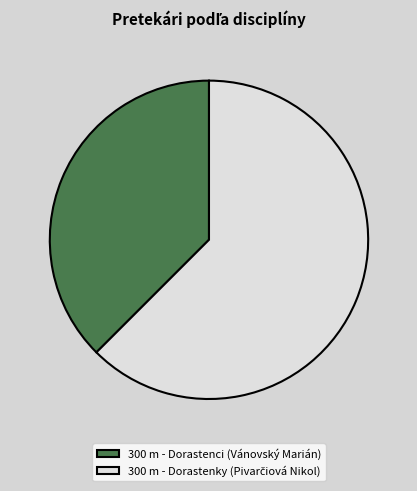

Does 300 m - Dorastenci (Vánovský Marián) account for over 50% of the chart?

No